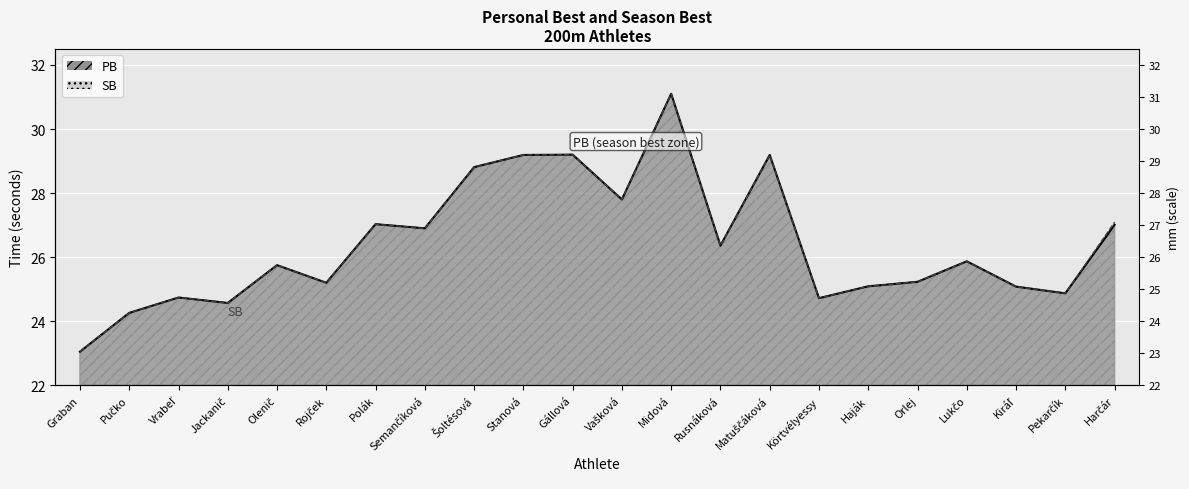

What is the minimum value shown in the chart?

23.1